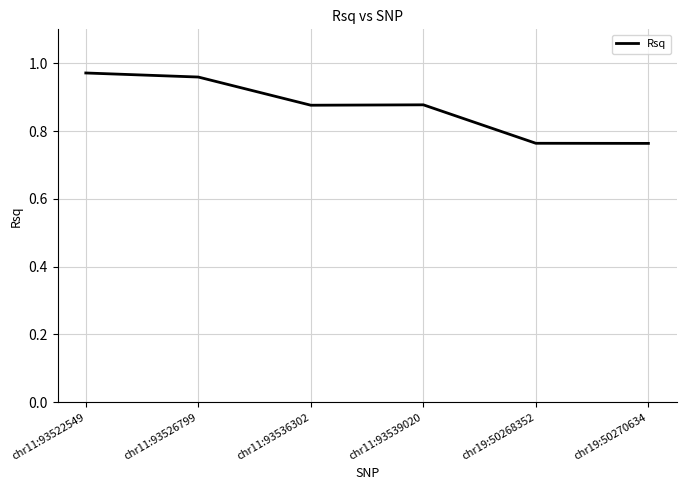

Is this an area chart (filled region under the line)?

No